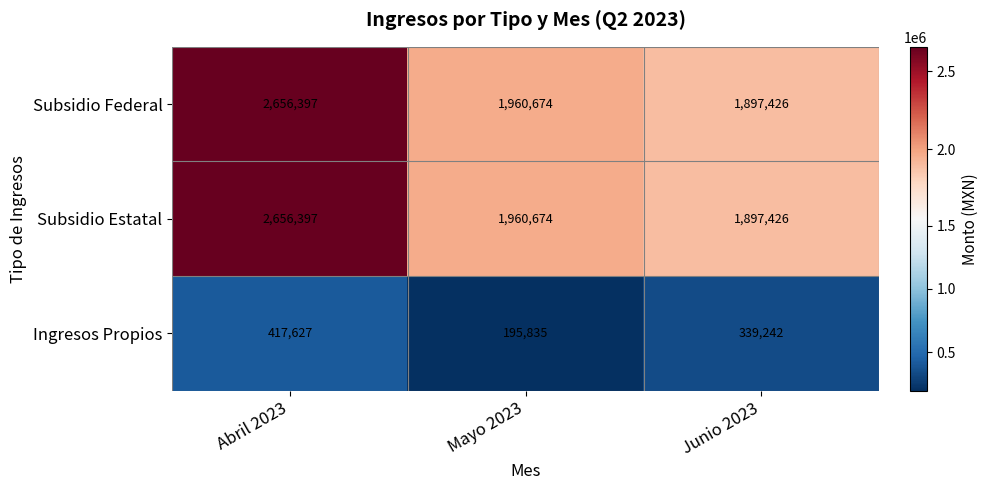

At how many categories does at least one series exceed 1366489?

3